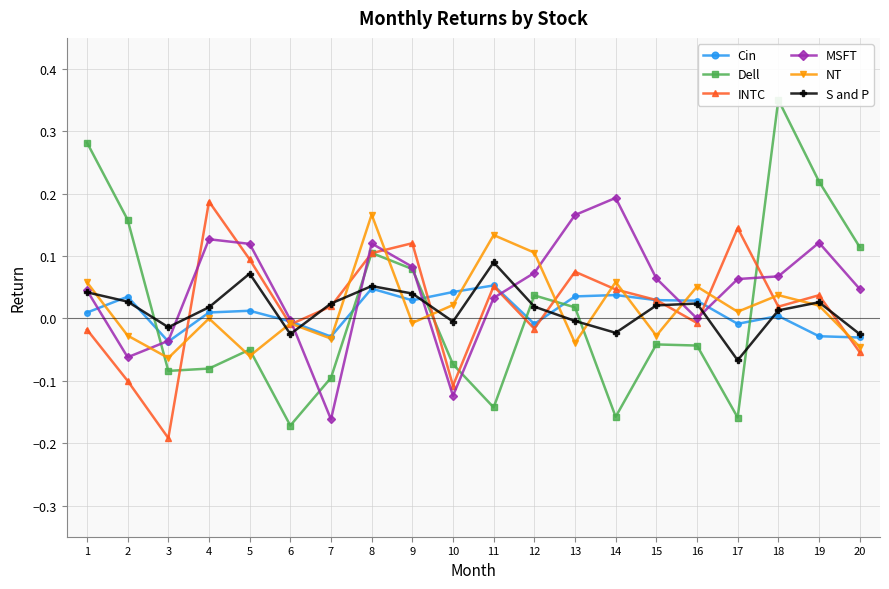

At which category does INTC reach its first local peak?

4